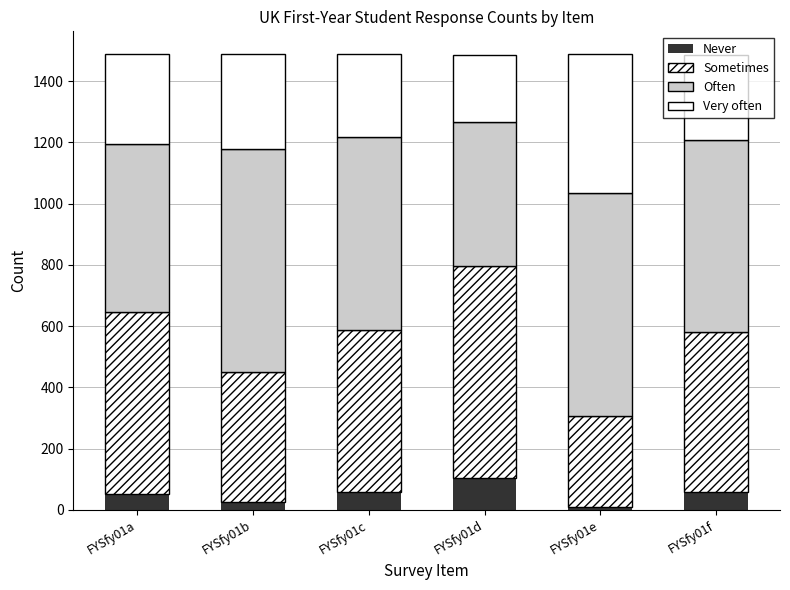

How many bars are there in total?

6